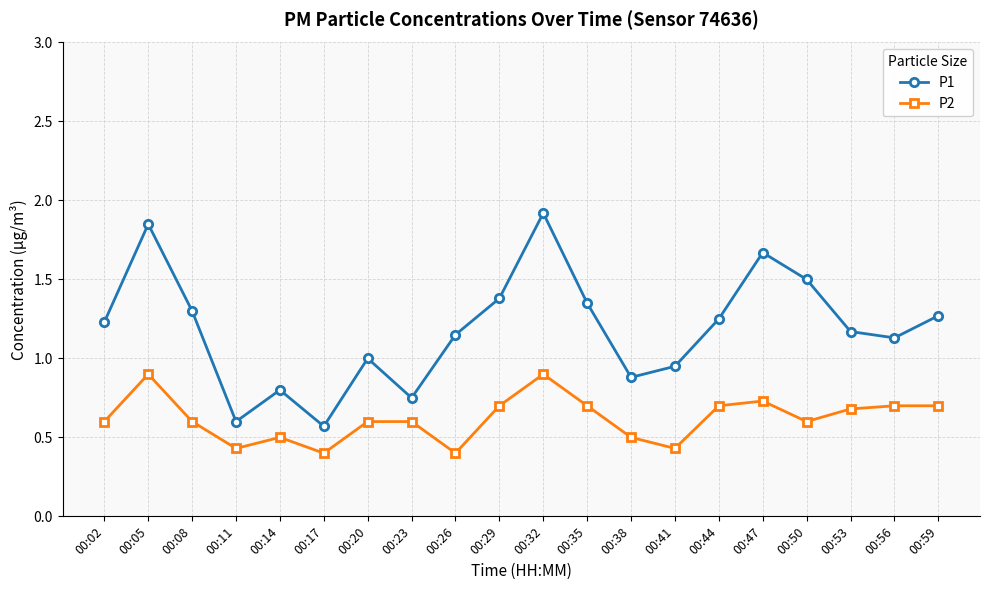

True or false: P2 and P1 cross at least once.

False